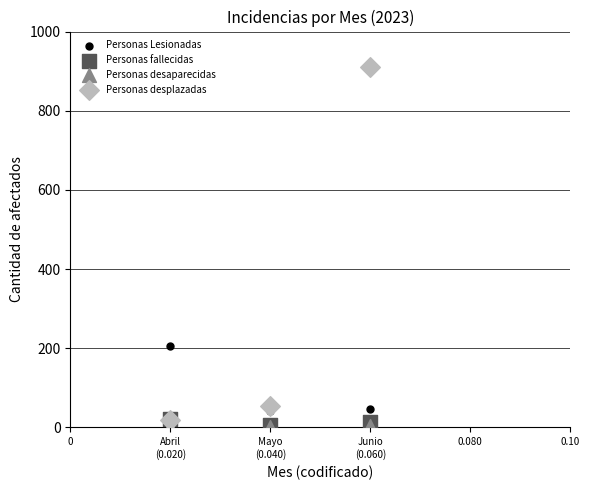

Which series contains the highest Y value?

Personas desplazadas